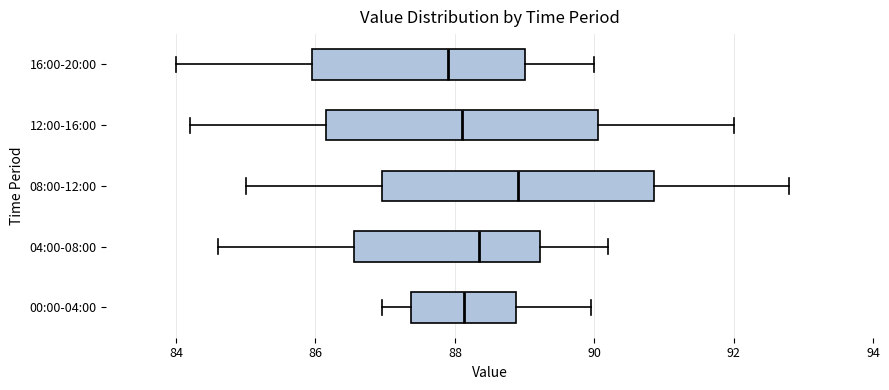

Reading bottom to top, read every box against the x-axis: the position of its median line, the range the box covers, and the ends of its whiskers. The values are not printed on the chart, so give them approximately, as read against the axis.

00:00-04:00: median 88.2, box 87.4 to 88.8, whiskers 87.0 to 90.0
04:00-08:00: median 88.4, box 86.6 to 89.2, whiskers 84.6 to 90.2
08:00-12:00: median 89.0, box 87.0 to 90.8, whiskers 85.0 to 92.8
12:00-16:00: median 88.2, box 86.2 to 90.0, whiskers 84.2 to 92.0
16:00-20:00: median 88.0, box 86.0 to 89.0, whiskers 84.0 to 90.0